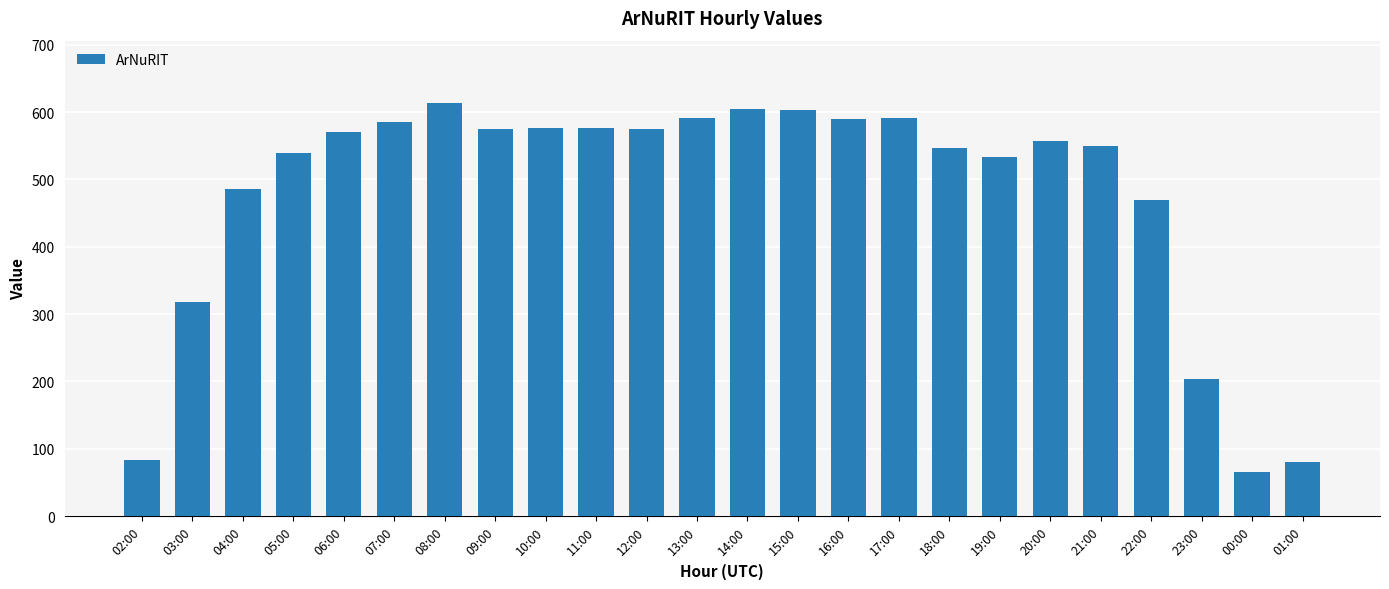

What position from the left is 01:00?

24